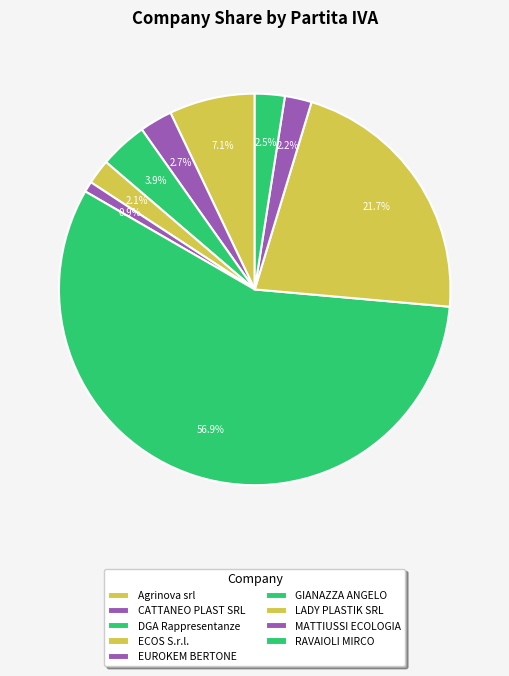

To the nearest percent, what is the average slice percentage?

11%